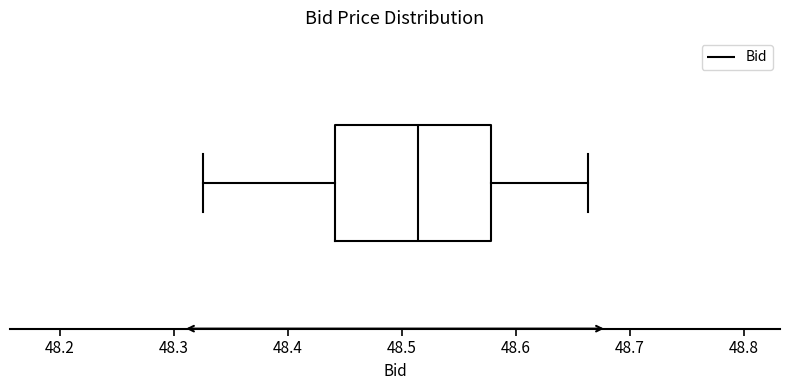

Where does the right whisker of the box end on the x-axis? The values are not printed on the chart, so give them approximately, as read against the axis.

48.66